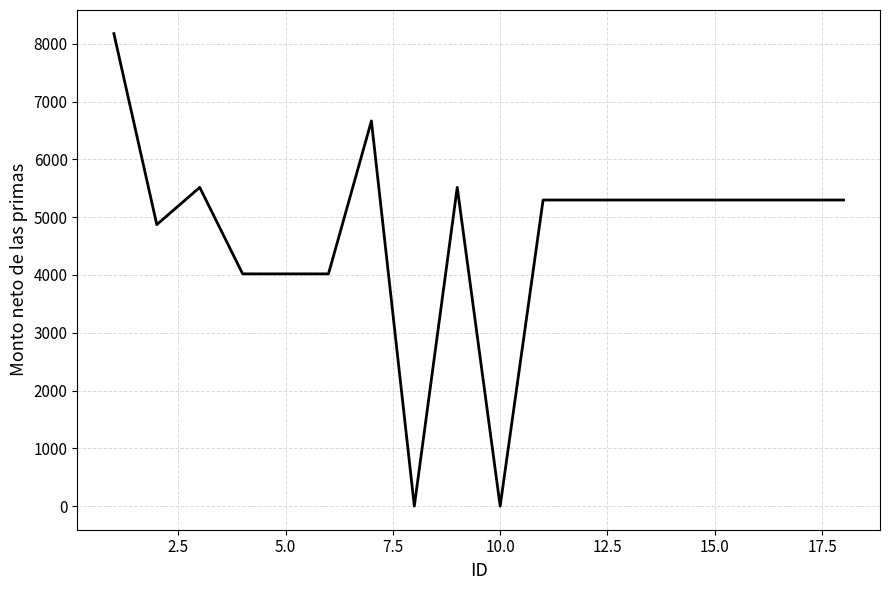

What is the sum of all values?

85185.6